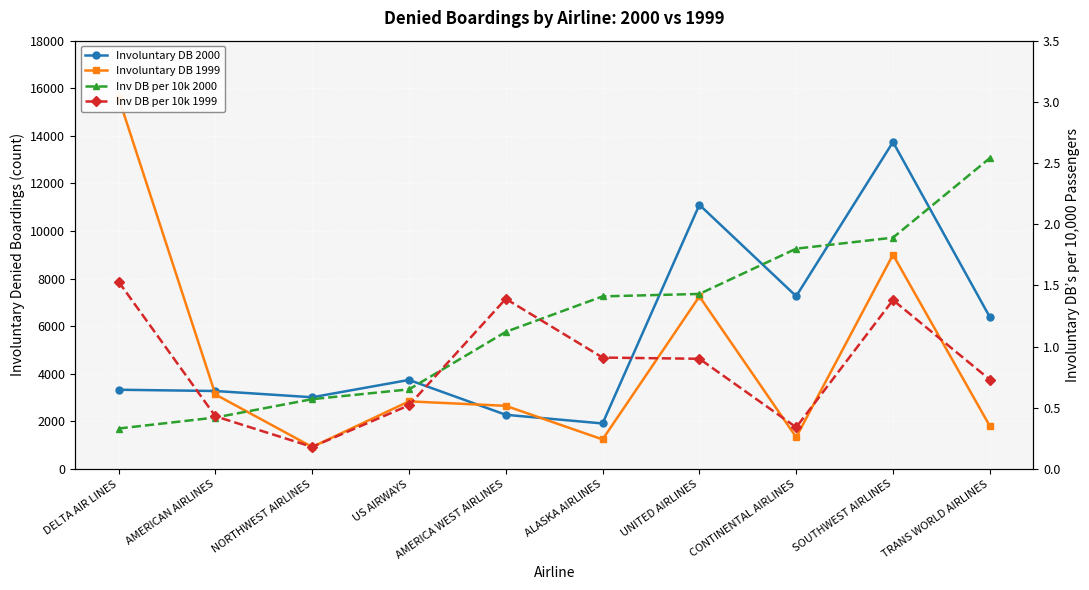

At which category does Inv DB per 10k 1999 reach its first local peak?

AMERICA WEST AIRLINES